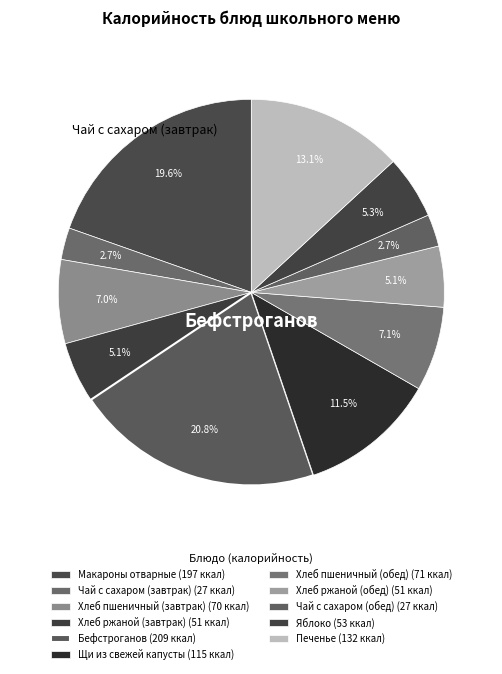

Is Бефстроганов the majority of the pie?

No